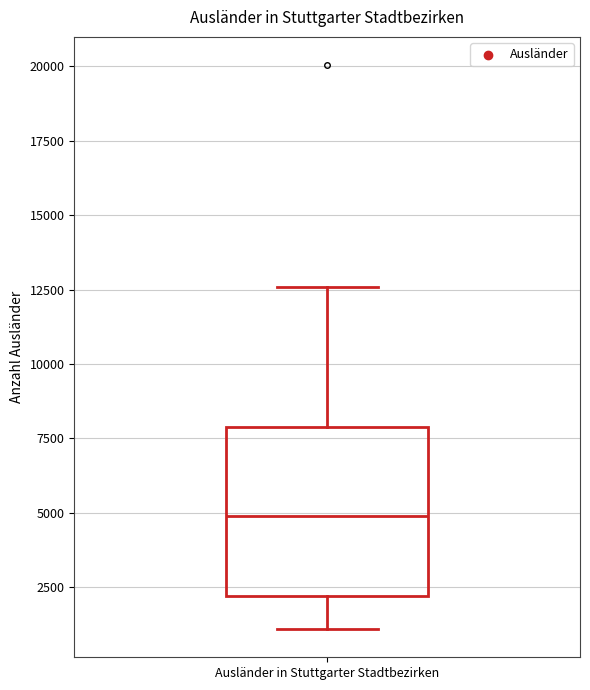

Where does the median line of the box for Ausländer in Stuttgarter Stadtbezirken sit on the y-axis? The values are not printed on the chart, so give them approximately, as read against the axis.

5000